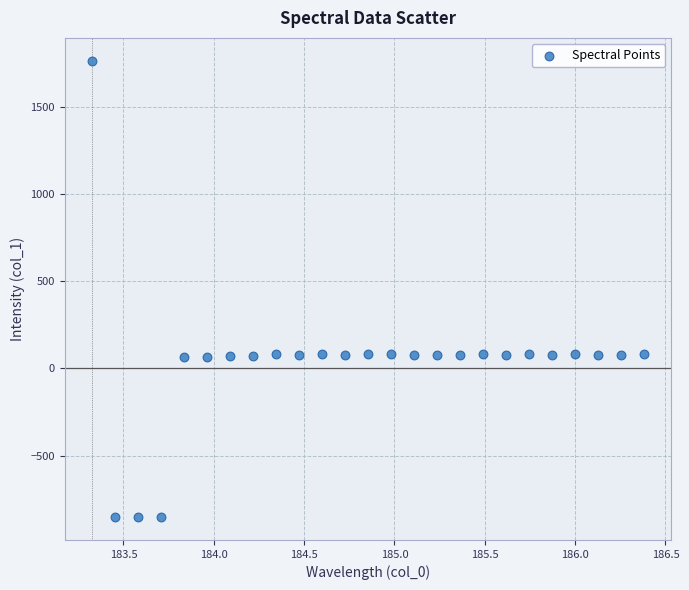

What is the range of Y values (max minus min)?

2622.2